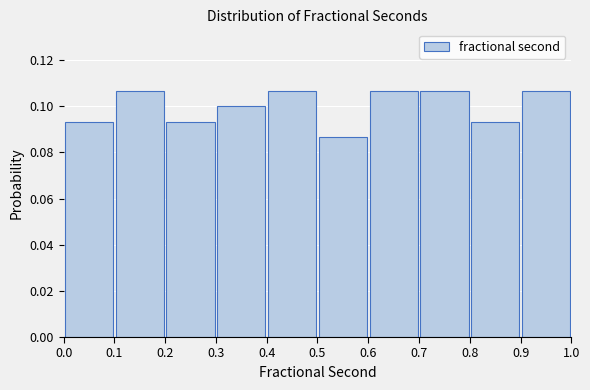

Reading left to right, transcribe this chart: for each bar, give the range it covers on the x-axis and its height. The values are not printed on the chart, so give them approximately, as read against the axis.

0.0 to 0.1: 0.094
0.1 to 0.2: 0.106
0.2 to 0.3: 0.094
0.3 to 0.4: 0.100
0.4 to 0.5: 0.106
0.5 to 0.6: 0.086
0.6 to 0.7: 0.106
0.7 to 0.8: 0.106
0.8 to 0.9: 0.094
0.9 to 1.0: 0.106